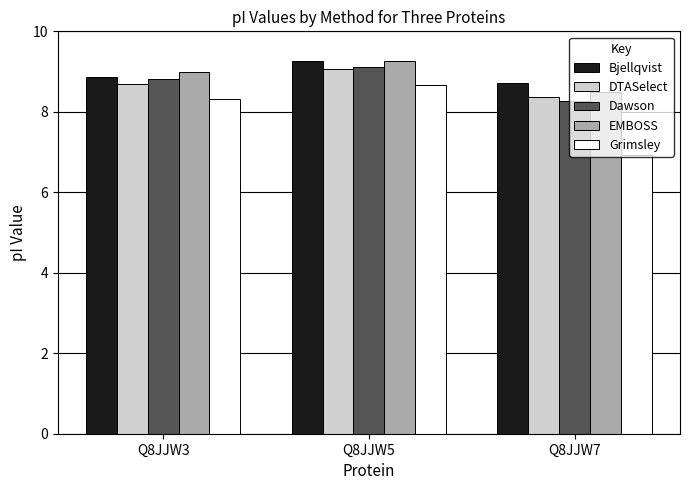

How many bars are there in each group?

5